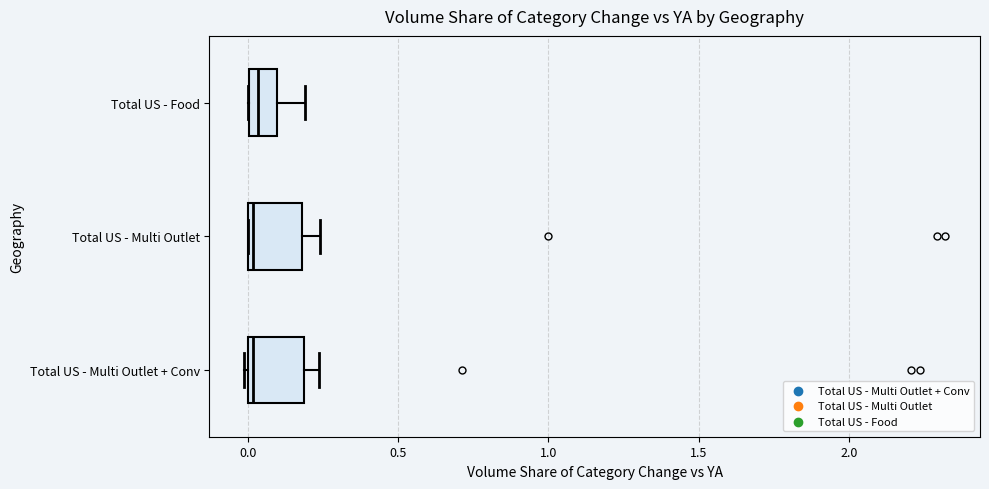

Reading bottom to top, read every box against the x-axis: the position of its median line, the range the box covers, and the ends of its whiskers. The values are not printed on the chart, so give them approximately, as read against the axis.

Total US - Multi Outlet + Conv: median 0.00 (just right of the box's left edge), box 0.00 to 0.20, whiskers 0.00 to 0.25
Total US - Multi Outlet: median 0.00 (just right of the box's left edge), box 0.00 to 0.20, whiskers 0.00 to 0.25
Total US - Food: median 0.05, box 0.00 to 0.10, whiskers 0.00 to 0.20